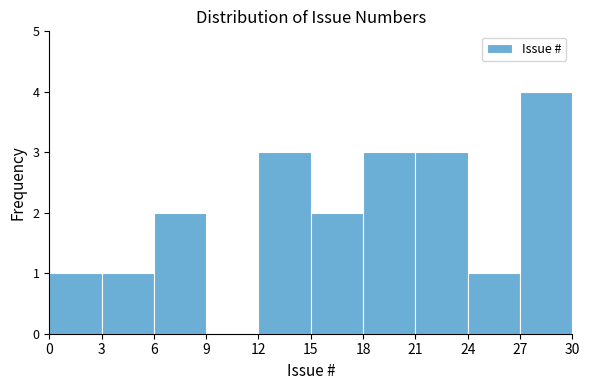

Reading left to right, transcribe this chart: for each bar, give the range it covers on the x-axis and its height. The values are not printed on the chart, so give them approximately, as read against the axis.

0 to 3: 1
3 to 6: 1
6 to 9: 2
9 to 12: 0
12 to 15: 3
15 to 18: 2
18 to 21: 3
21 to 24: 3
24 to 27: 1
27 to 30: 4